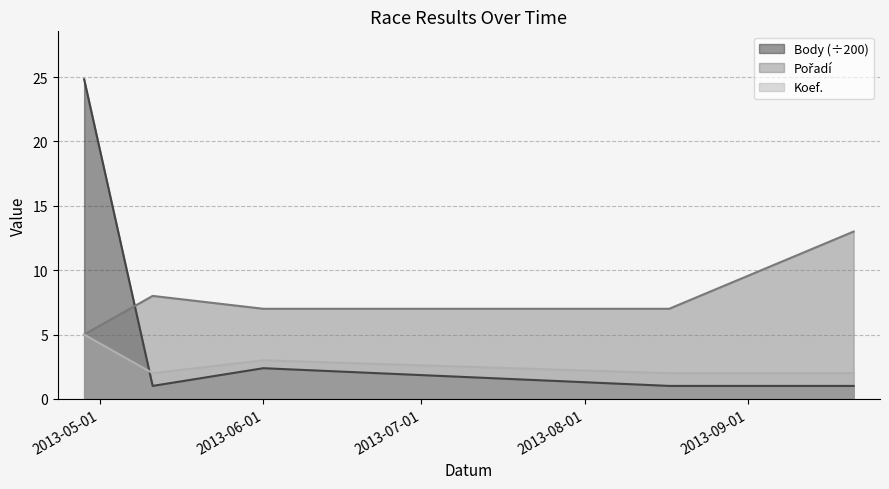

True or false: Koef. has a value of 3.4 at 2013-09-21.

False